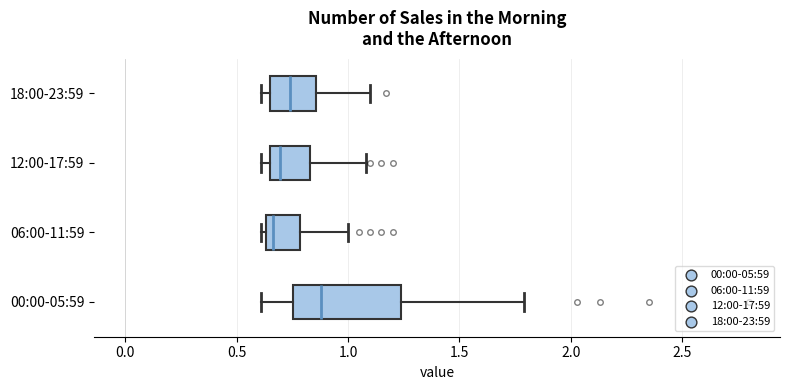

Where is the right edge of the box for 12:00-17:59 on the x-axis? The values are not printed on the chart, so give them approximately, as read against the axis.

0.85